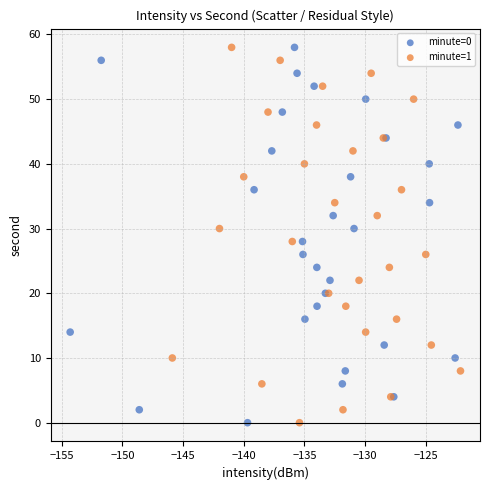

What are all the series names shown in the legend?

minute=0, minute=1